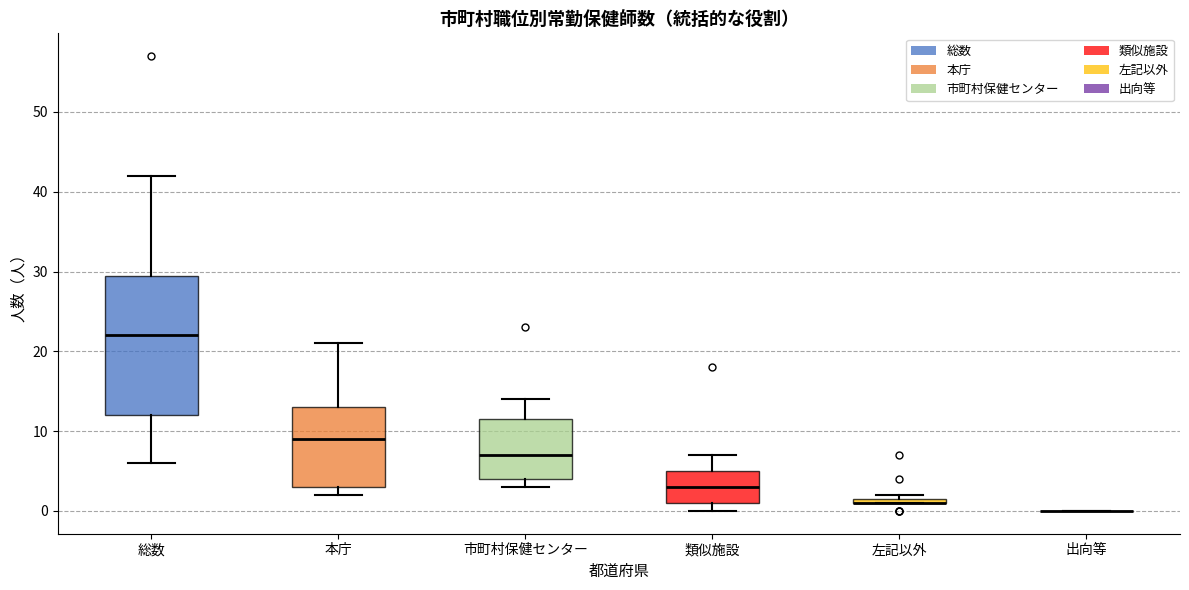

Where is the lower edge of the box for 総数 on the y-axis? The values are not printed on the chart, so give them approximately, as read against the axis.

12